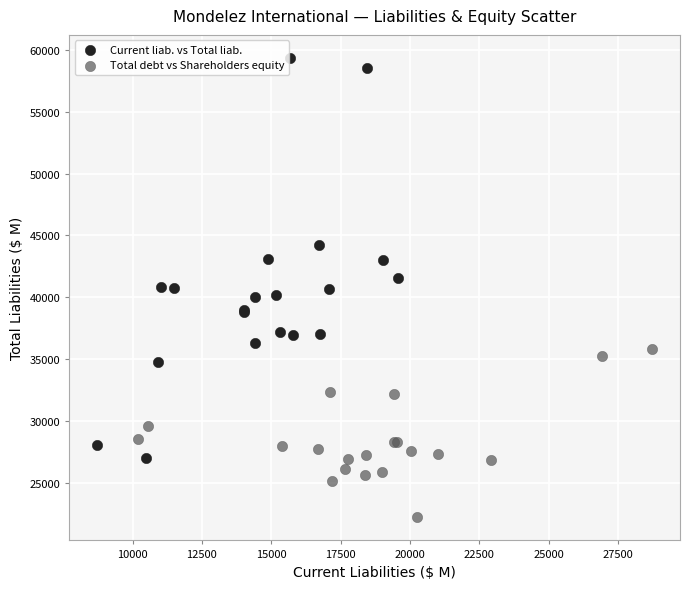

What are all the series names shown in the legend?

Current liab. vs Total liab., Total debt vs Shareholders equity